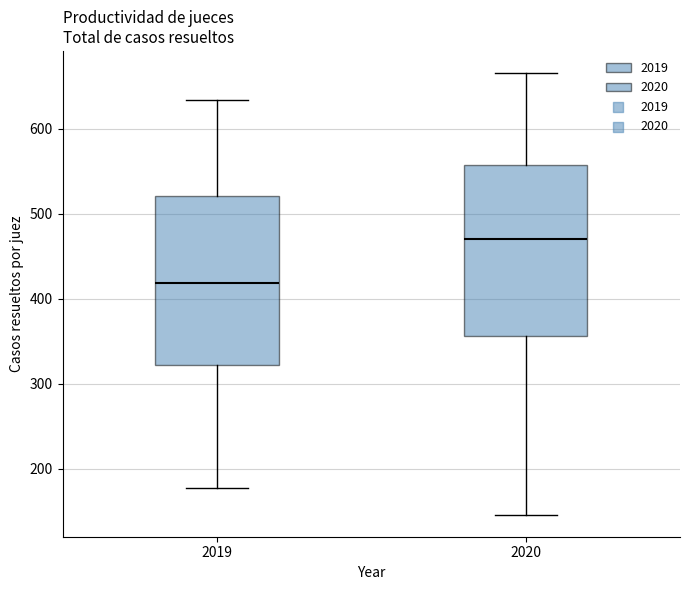

Where does the lower whisker of the box at x = 2020 end on the y-axis? The values are not printed on the chart, so give them approximately, as read against the axis.

150